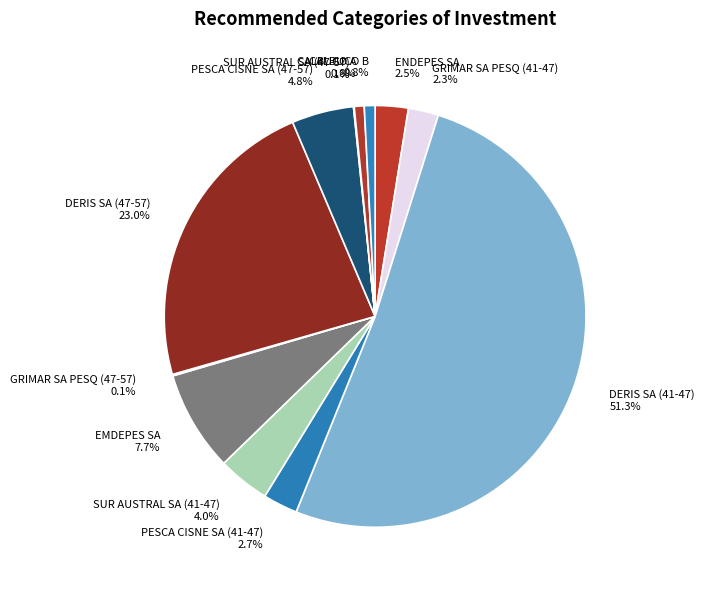

What is the total percentage of ENDEPES SA 2.5% and EMDEPES SA 7.7%?

10.2%